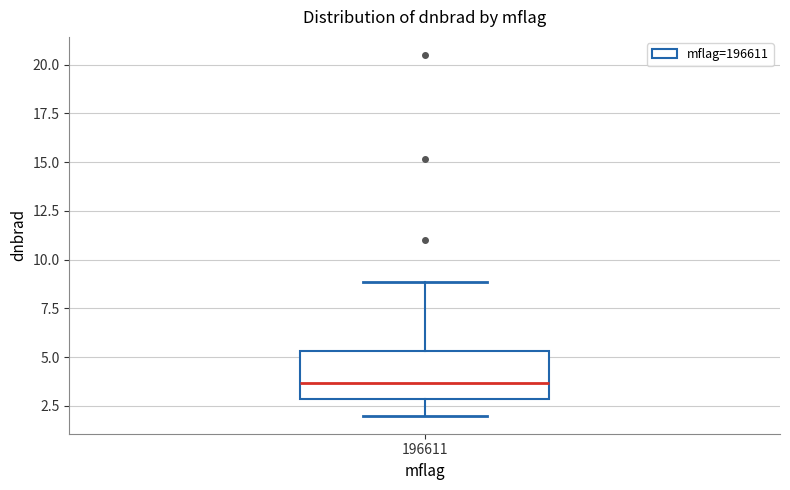

Transcribe this box plot: give where the median line is, the range the box spans, and where the two whiskers end, as read against the y-axis. The values are not printed on the chart, so give them approximately, as read against the axis.

median 3.5, box 3.0 to 5.5, whiskers 2.0 to 9.0